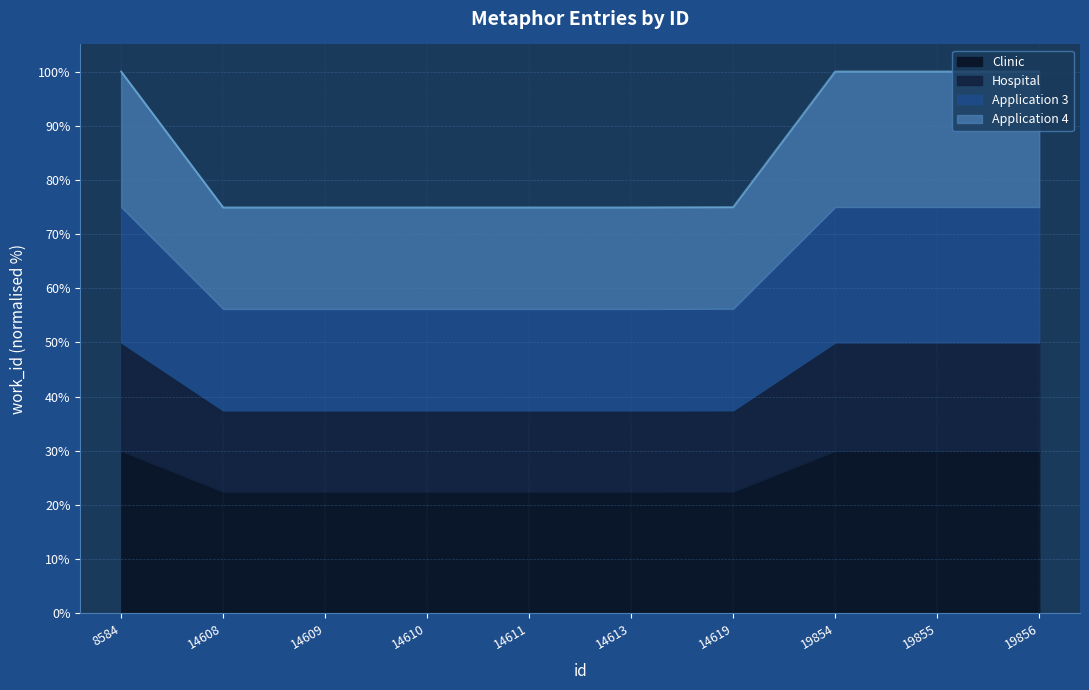

The value at 8584 is 66.1. True or false?

False